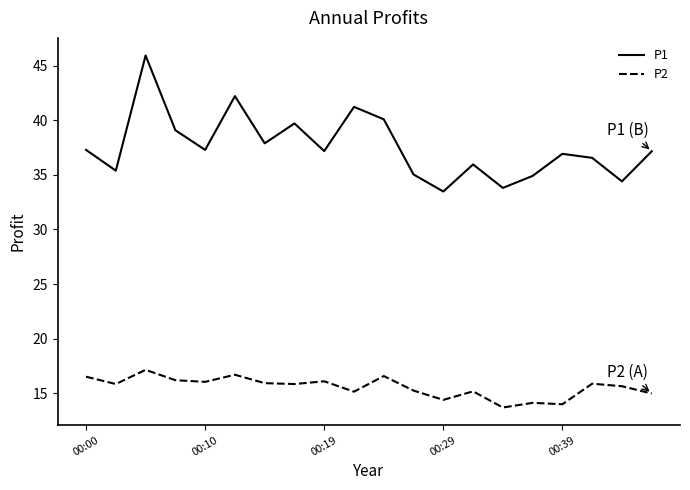

Which series has the widest spread of values?

P1